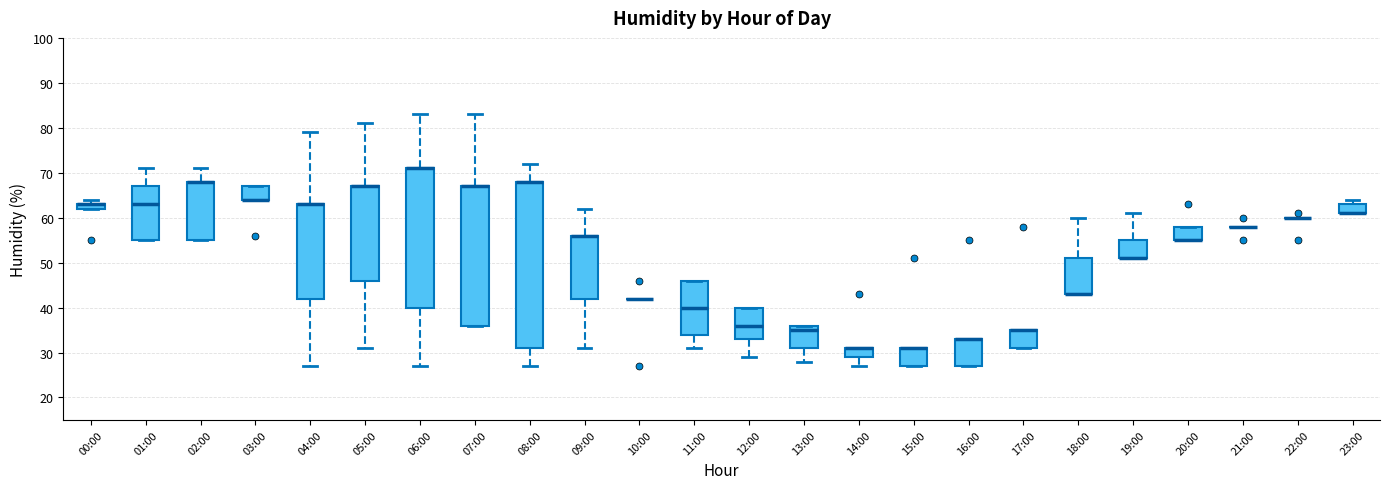

Comparing the boxes themselves (not the whiskers), which one is the tallest?

08:00